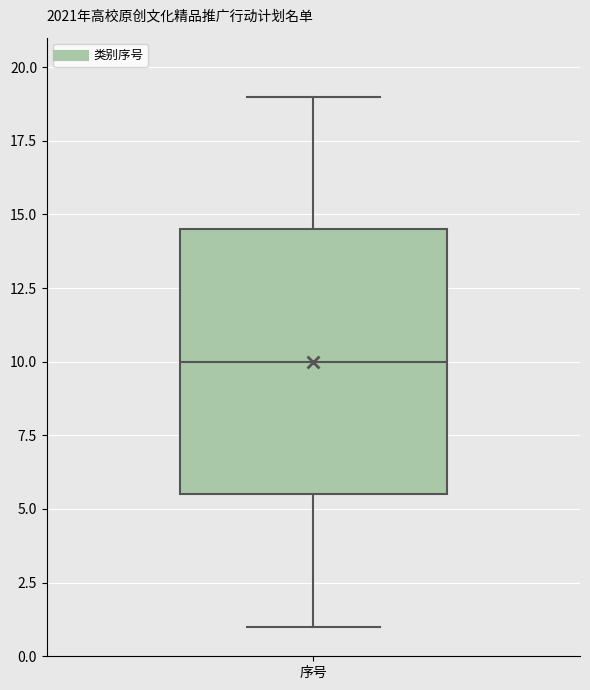

Read this box plot against the y-axis: the position of the median line, the range covered by the box, and the ends of both whiskers. The values are not printed on the chart, so give them approximately, as read against the axis.

median 10.0, box 5.5 to 14.5, whiskers 1.0 to 19.0